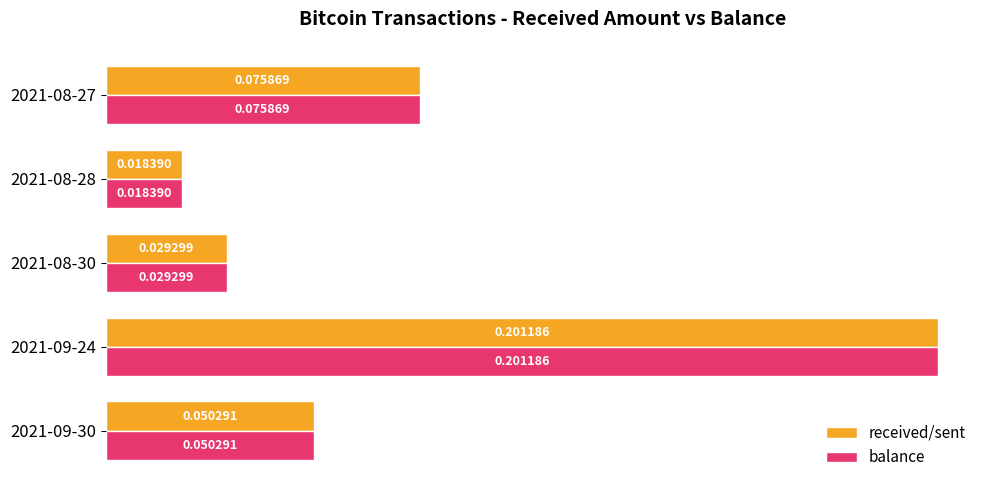

List the labels in order of received/sent value, smallest first.

2021-08-28, 2021-08-30, 2021-09-30, 2021-08-27, 2021-09-24